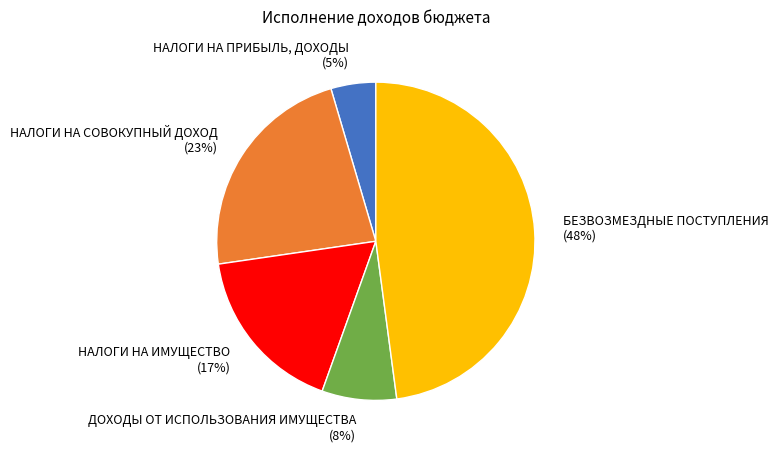

What percentage is the ДОХОДЫ ОТ ИСПОЛЬЗОВАНИЯ ИМУЩЕСТВА slice, to the nearest percent?

8%